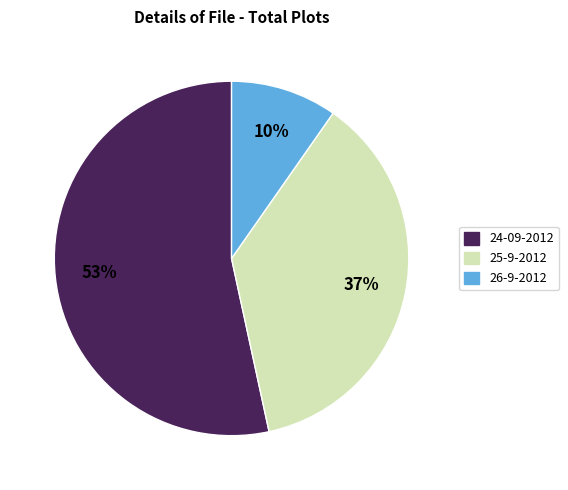

To the nearest percent, what is the average slice percentage?

33%